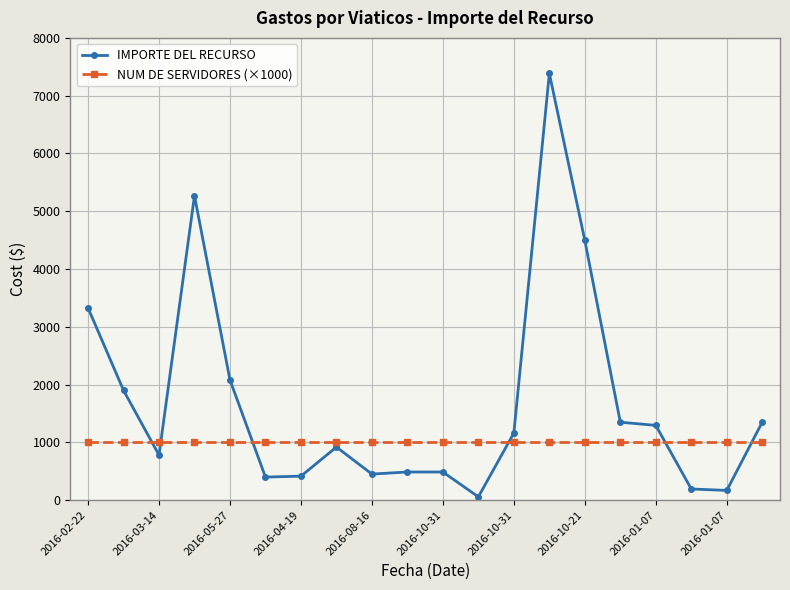

What is the maximum value shown in the chart?

7385.1